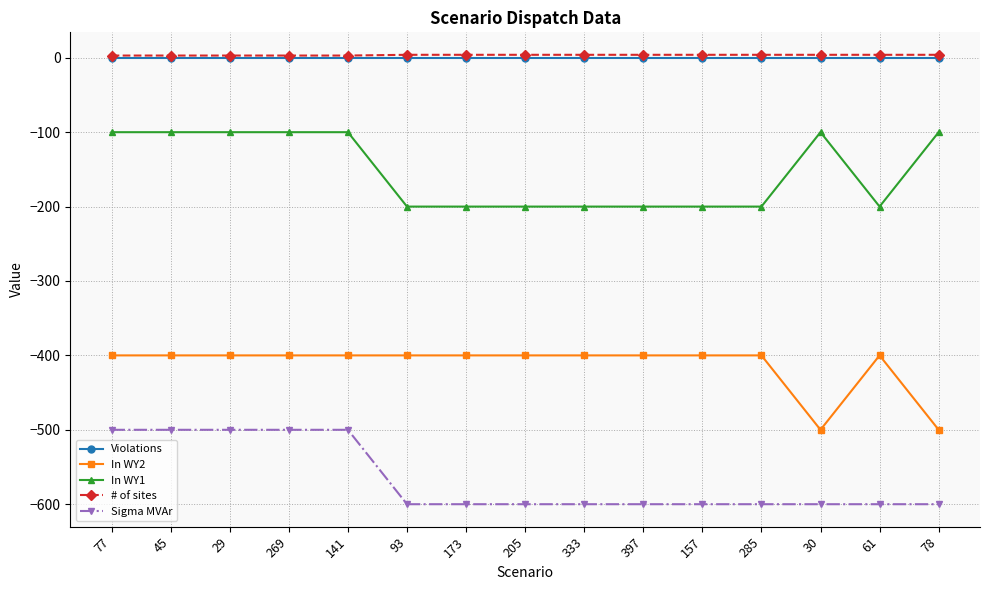

What position from the right is 30?

3